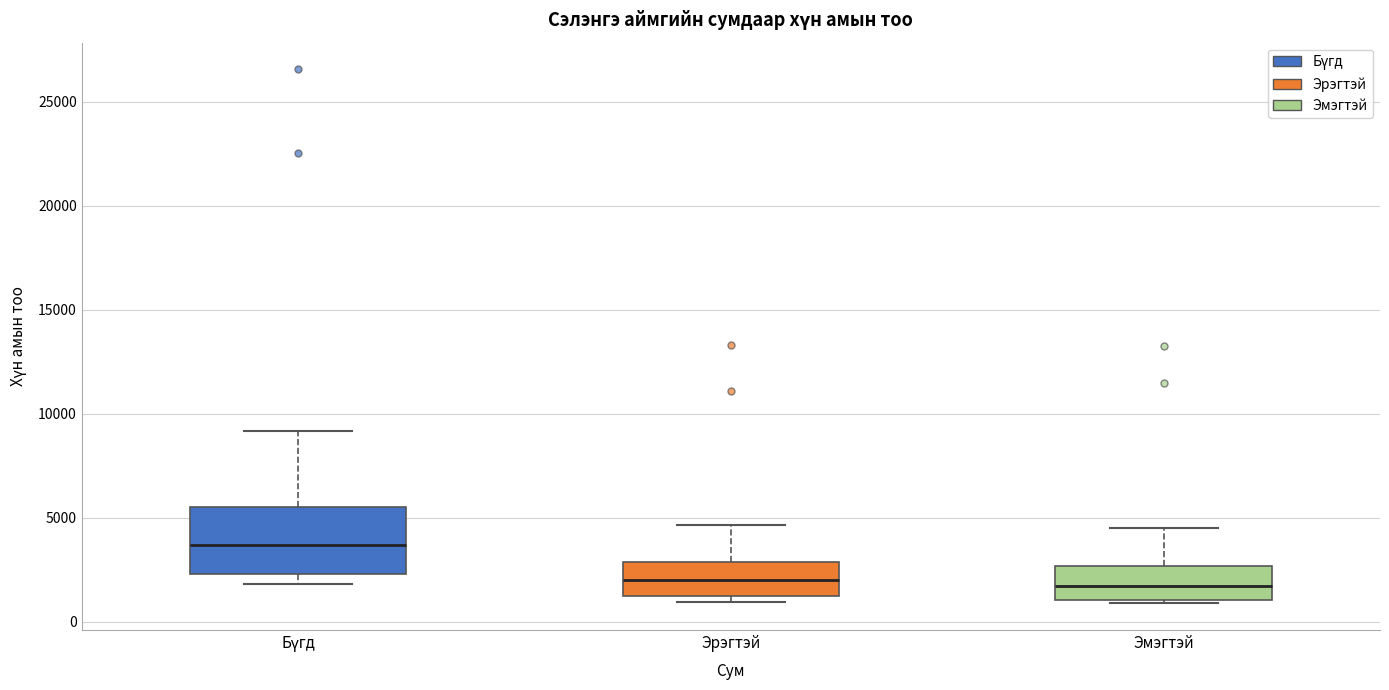

Reading left to right, read every box against the y-axis: the position of its median line, the range the box covers, and the ends of its whiskers. The values are not printed on the chart, so give them approximately, as read against the axis.

Бүгд: median 3500, box 2500 to 5500, whiskers 2000 to 9000
Эрэгтэй: median 2000, box 1000 to 3000, whiskers 1000 (just below the box's lower edge) to 4500
Эмэгтэй: median 1500, box 1000 to 2500, whiskers 1000 (just below the box's lower edge) to 4500